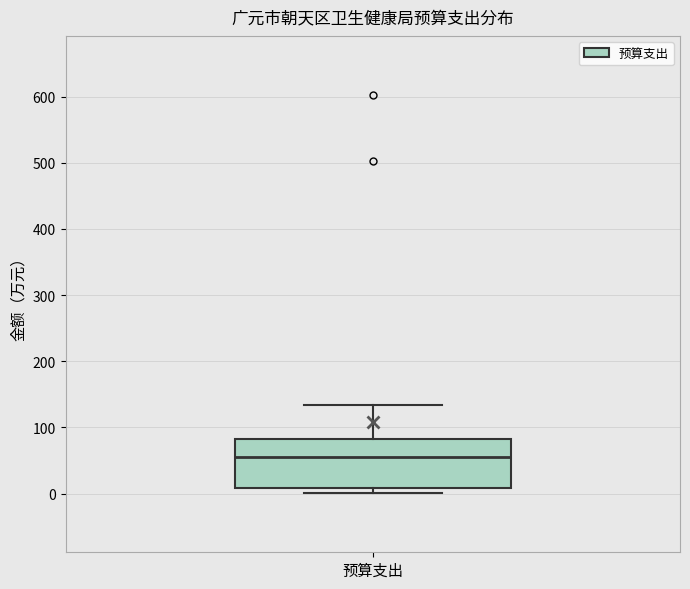

Where does the upper whisker of the box for 预算支出 end on the y-axis? The values are not printed on the chart, so give them approximately, as read against the axis.

130